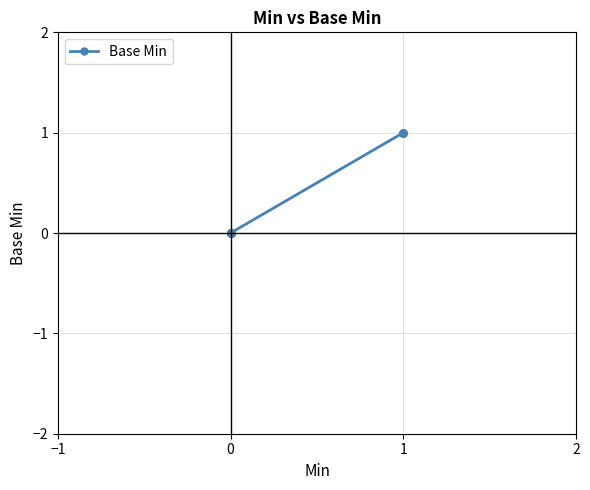

How many lines are shown in the chart?

1